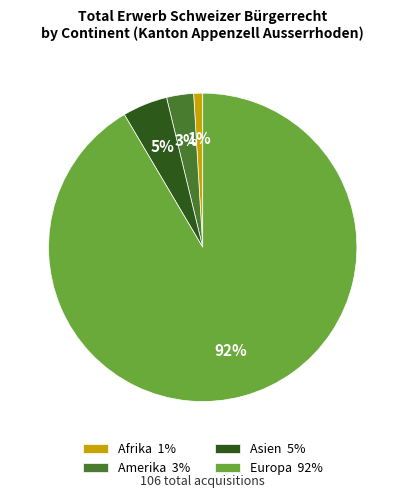

True or false: Amerika accounts for 3% of the total.

True